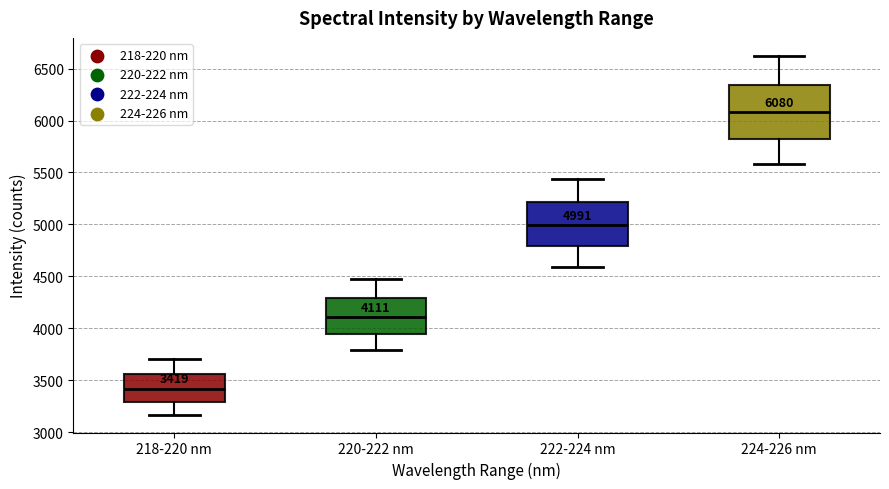

Which box is the tallest, from its lower edge to its upper edge?

224-226 nm